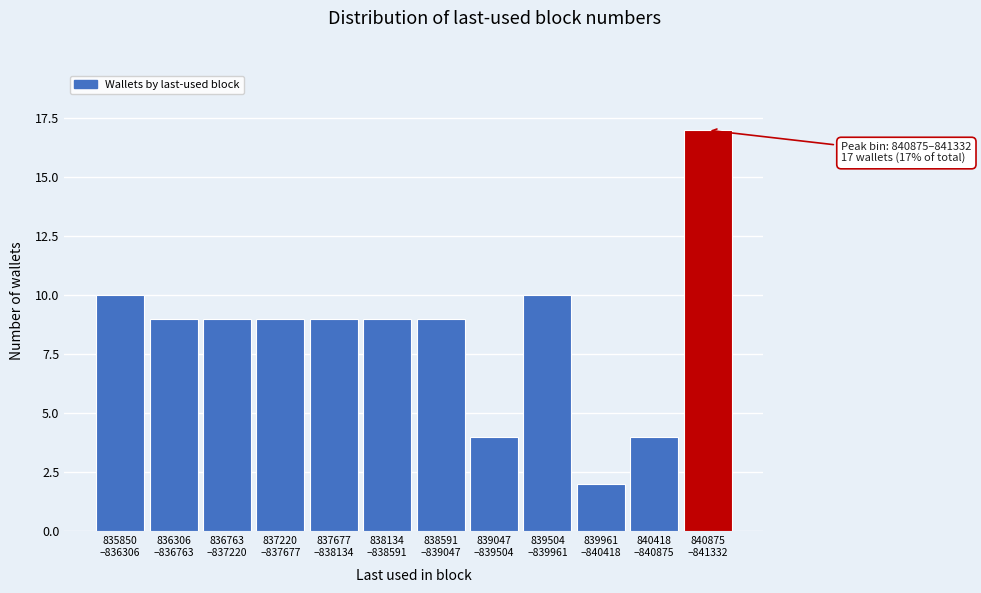

Reading left to right, transcribe all the data shown in this chart.

10	9	9	9	9	9	9	4	10	2	4	17